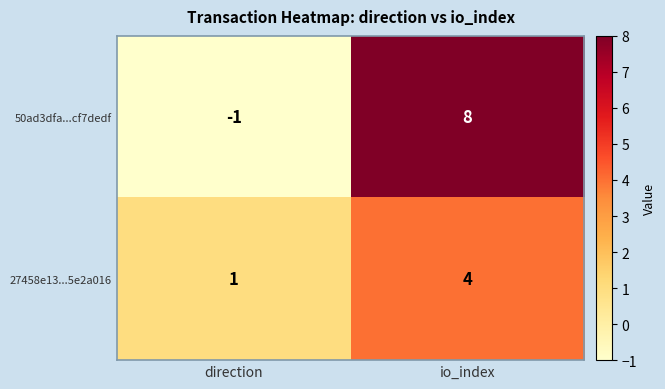

How many positive values does the 50ad3dfa...cf7dedf series have?

1